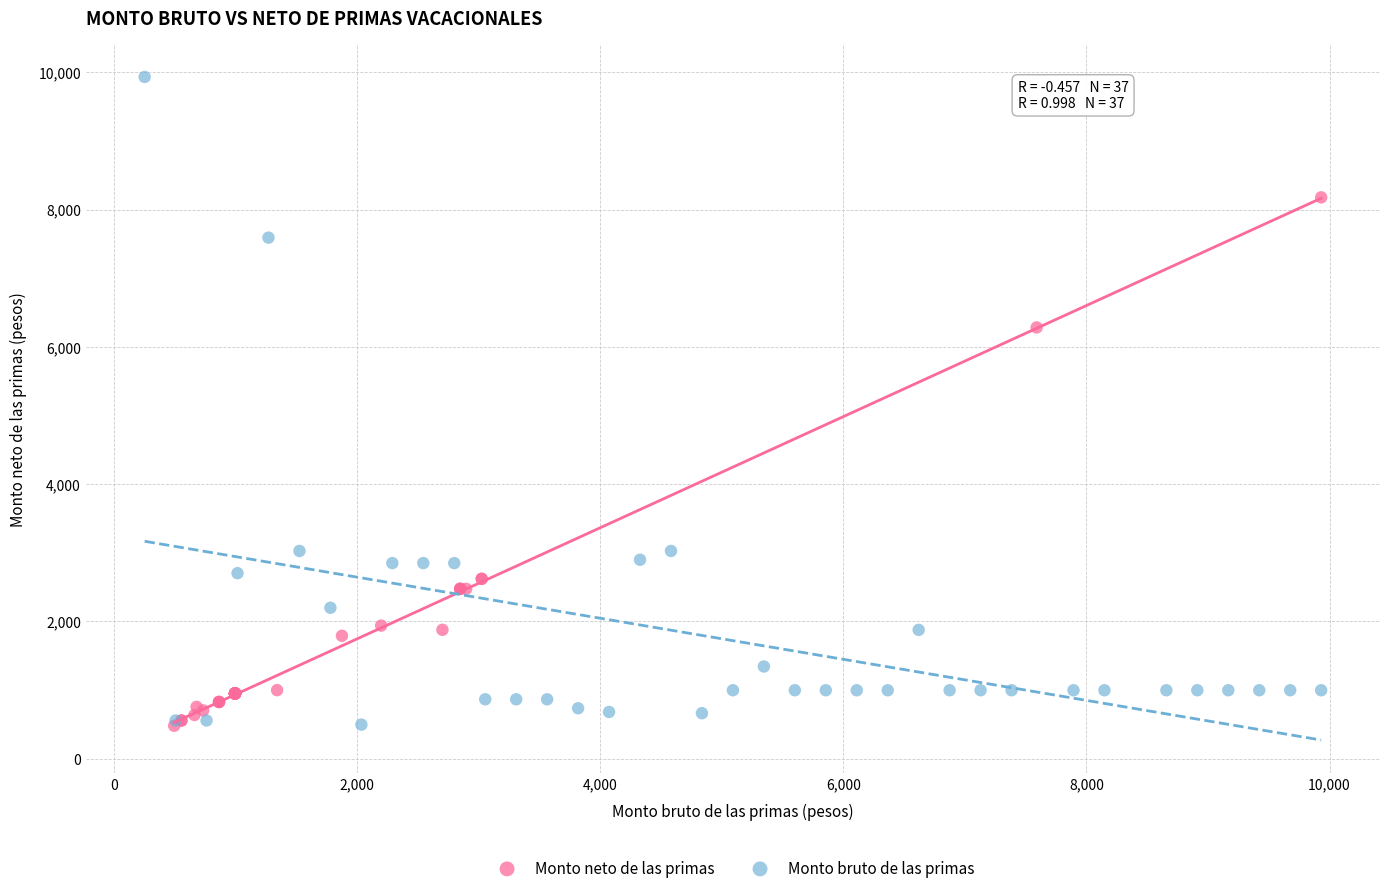

Which series has the widest spread of Y values?

Monto bruto de las primas